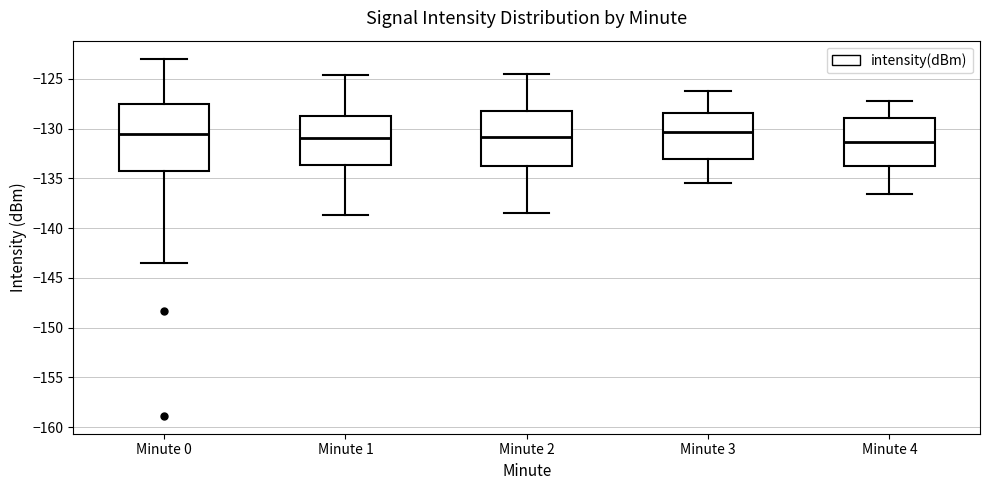

Reading left to right, transcribe this box plot: for each box, give where its median line is, the range the box spans, and where its two whiskers end, as read against the y-axis. The values are not printed on the chart, so give them approximately, as read against the axis.

Minute 0: median -130.5, box -134.5 to -127.5, whiskers -143.5 to -123.0
Minute 1: median -131.0, box -133.5 to -128.5, whiskers -138.5 to -124.5
Minute 2: median -131.0, box -134.0 to -128.0, whiskers -138.5 to -124.5
Minute 3: median -130.5, box -133.0 to -128.5, whiskers -135.5 to -126.0
Minute 4: median -131.5, box -133.5 to -129.0, whiskers -136.5 to -127.0